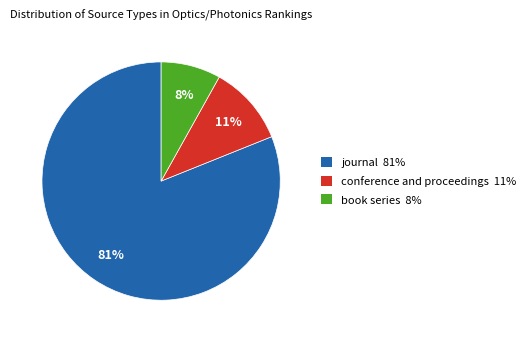

Do journal 81% and book series 8% together represent more than half of the pie?

Yes